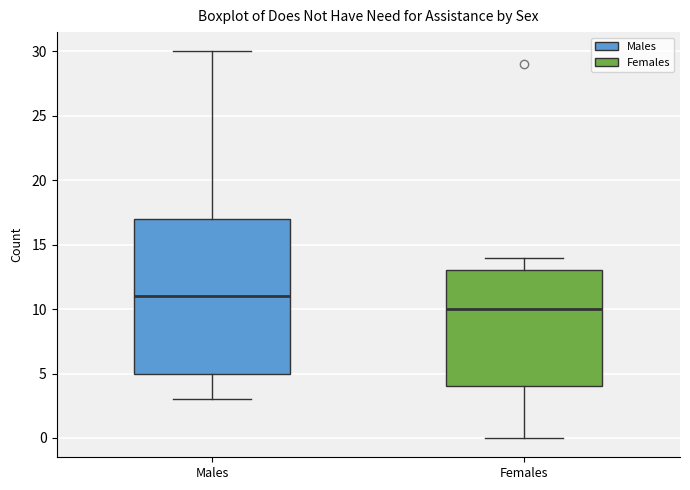

Which box is the tallest, from its lower edge to its upper edge?

Males